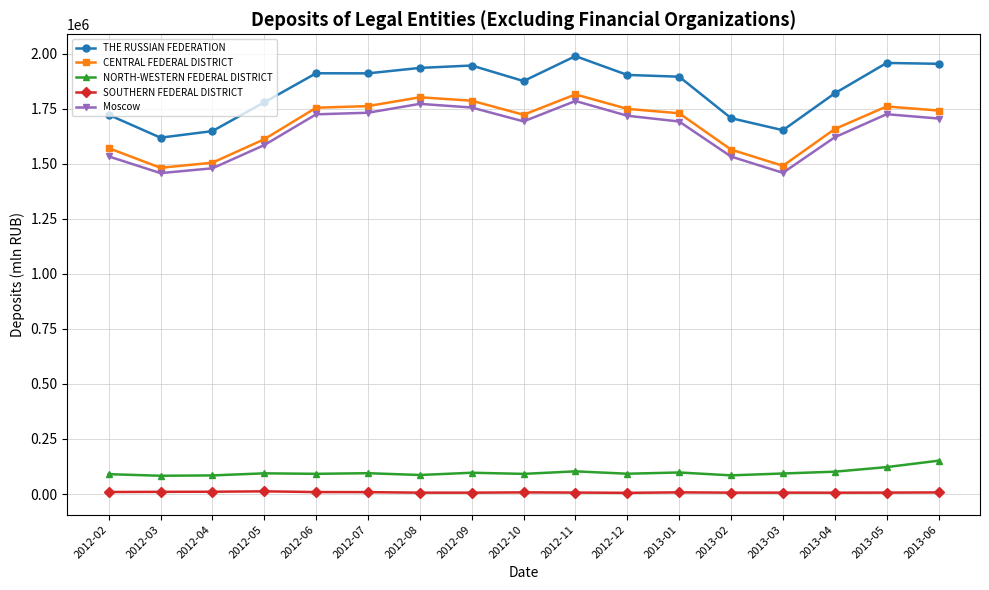

True or false: NORTH-WESTERN FEDERAL DISTRICT has more than 0 interior local peaks.

True